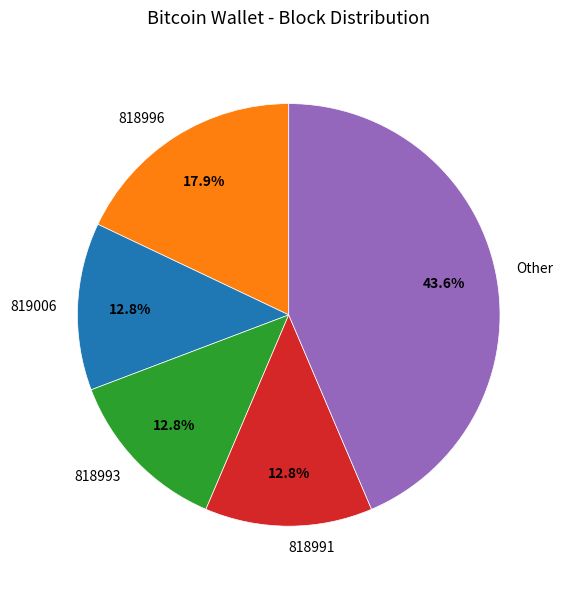

Approximately how many times larger is the value at 818991 compared to 819006?

1.0